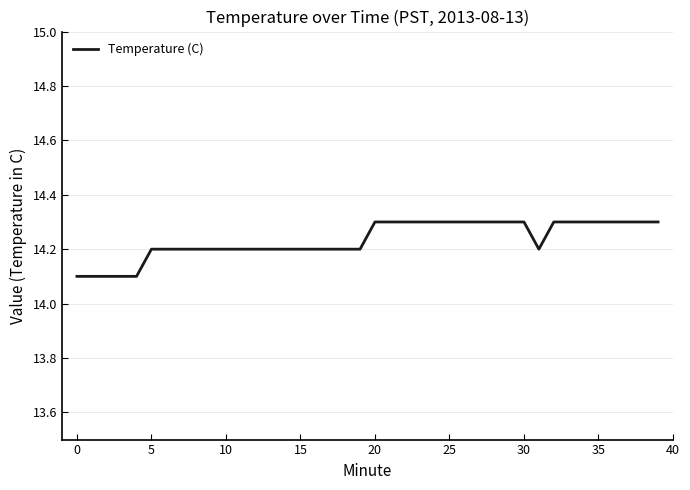

What is the minimum value shown in the chart?

14.1